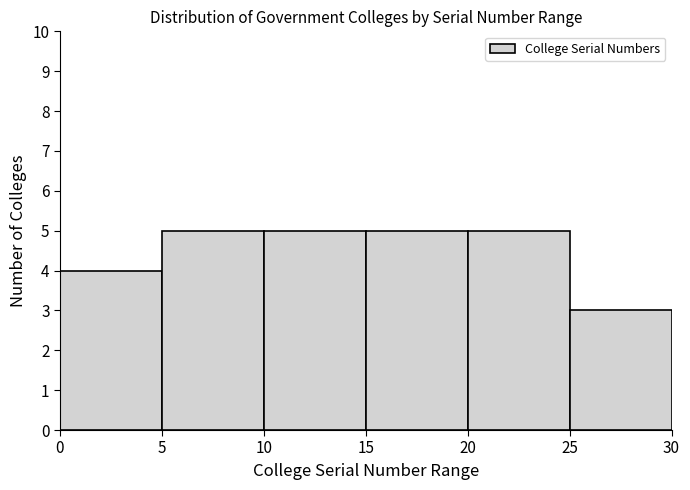

Reading left to right, transcribe this chart: for each bar, give the range it covers on the x-axis and its height. The values are not printed on the chart, so give them approximately, as read against the axis.

0 to 5: 4
5 to 10: 5
10 to 15: 5
15 to 20: 5
20 to 25: 5
25 to 30: 3